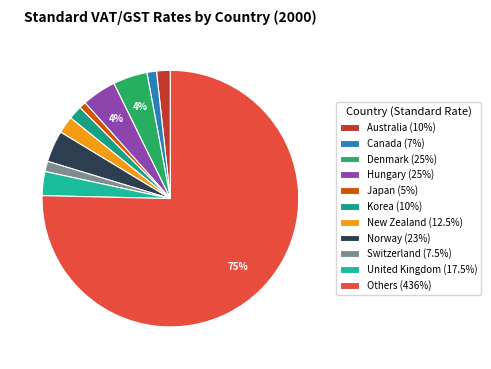

How many segments does this pie chart have?

11